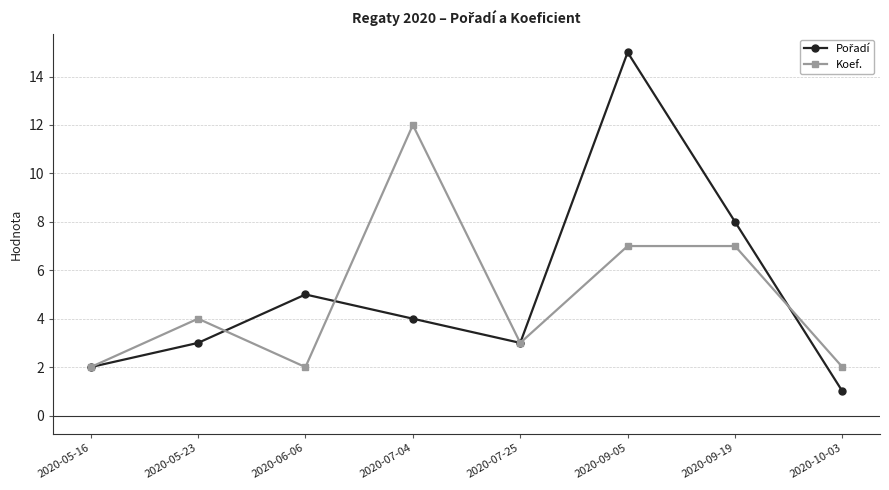

Between 2020-05-23 and 2020-07-04, which series saw the biggest shift?

Koef.